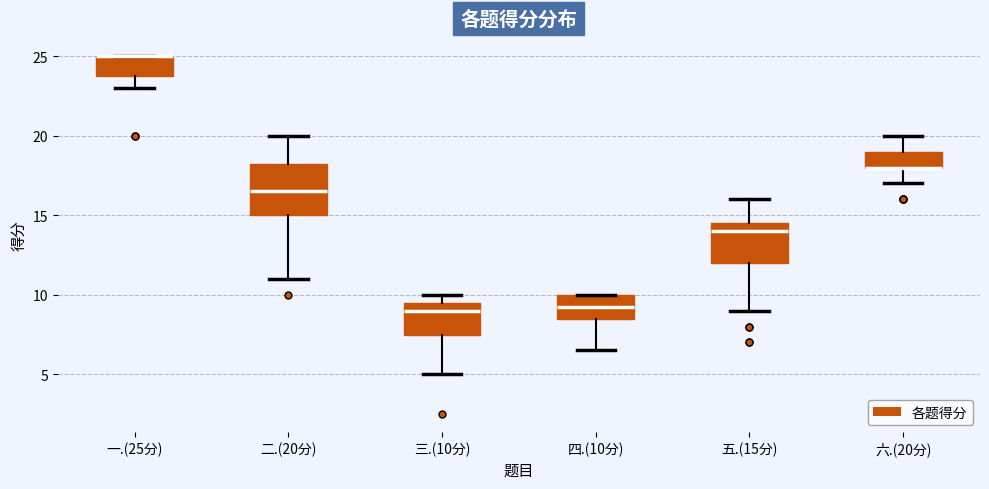

Reading left to right, read every box against the y-axis: the position of its median line, the range the box covers, and the ends of its whiskers. The values are not printed on the chart, so give them approximately, as read against the axis.

一.(25分): median 25.0 (drawn on the box's upper edge), box 24.0 to 25.0, whiskers 23.0 to 25.0
二.(20分): median 16.5, box 15.0 to 18.5, whiskers 11.0 to 20.0
三.(10分): median 9.0, box 7.5 to 9.5, whiskers 5.0 to 10.0
四.(10分): median 9.5, box 8.5 to 10.0, whiskers 6.5 to 10.0
五.(15分): median 14.0, box 12.0 to 14.5, whiskers 9.0 to 16.0
六.(20分): median 18.0 (drawn on the box's lower edge), box 18.0 to 19.0, whiskers 17.0 to 20.0